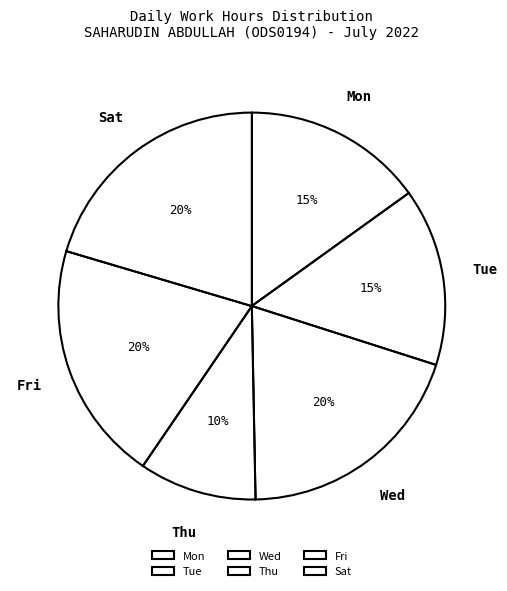

The Tue slice represents 3% of the pie. True or false?

False